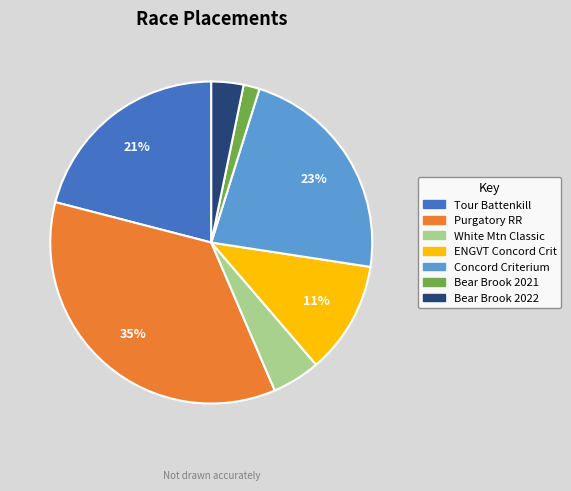

The Purgatory RR slice represents 50% of the pie. True or false?

False